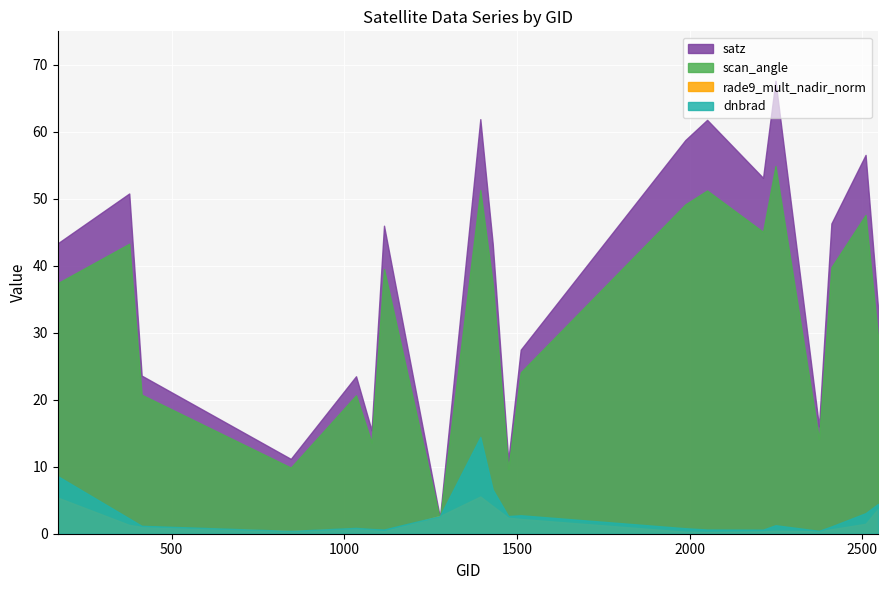

In satz, how many points are higher than both neighbors (excluding endpoints)?

7